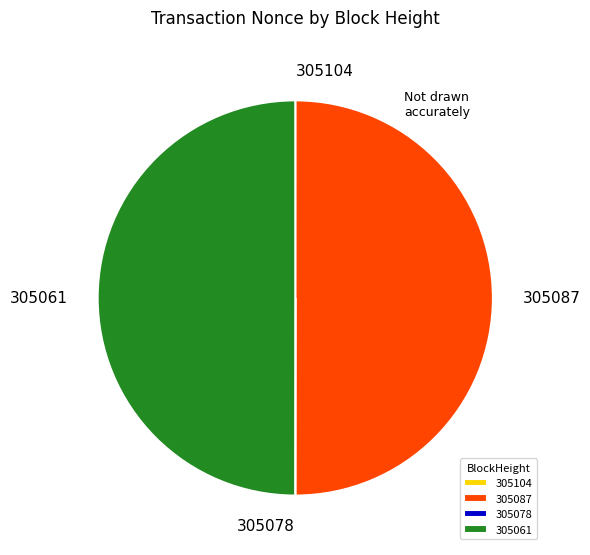

True or false: 305087 accounts for 44% of the total.

False